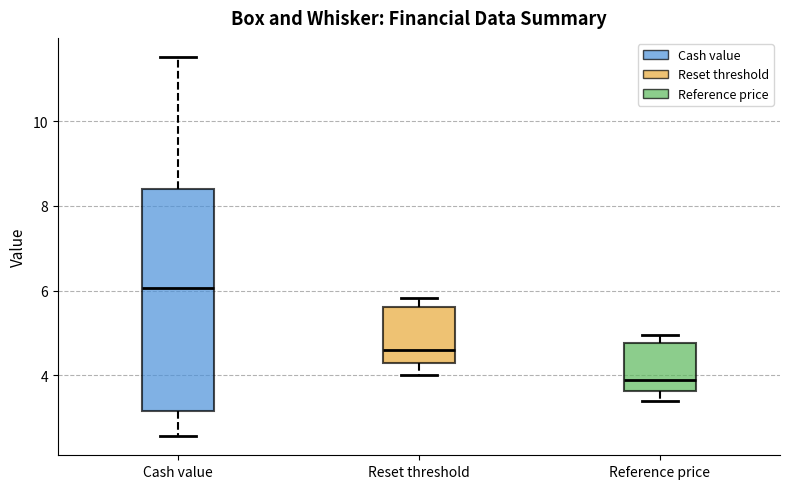

Reading left to right, read every box against the y-axis: the position of its median line, the range the box covers, and the ends of its whiskers. The values are not printed on the chart, so give them approximately, as read against the axis.

Cash value: median 6.0, box 3.2 to 8.4, whiskers 2.6 to 11.6
Reset threshold: median 4.6, box 4.2 to 5.6, whiskers 4.0 to 5.8
Reference price: median 4.0, box 3.6 to 4.8, whiskers 3.4 to 5.0